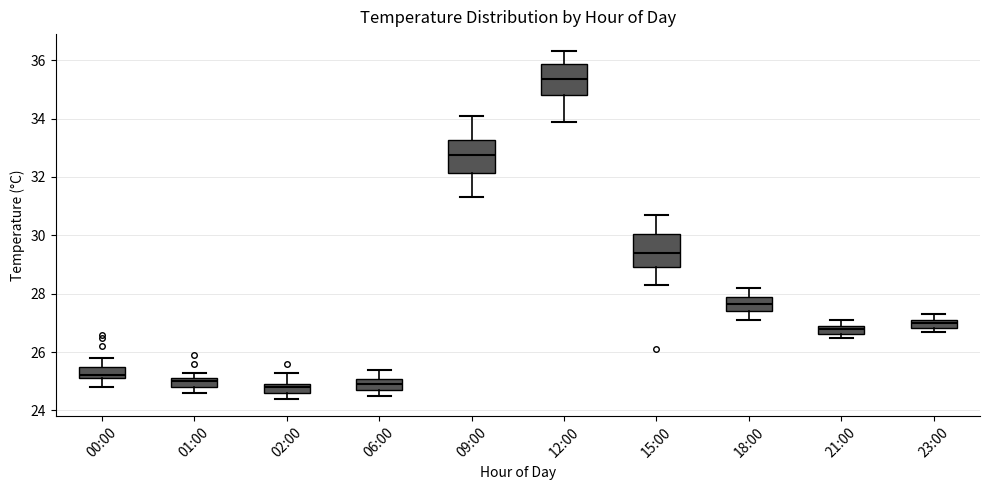

Which box has the highest median line?

12:00